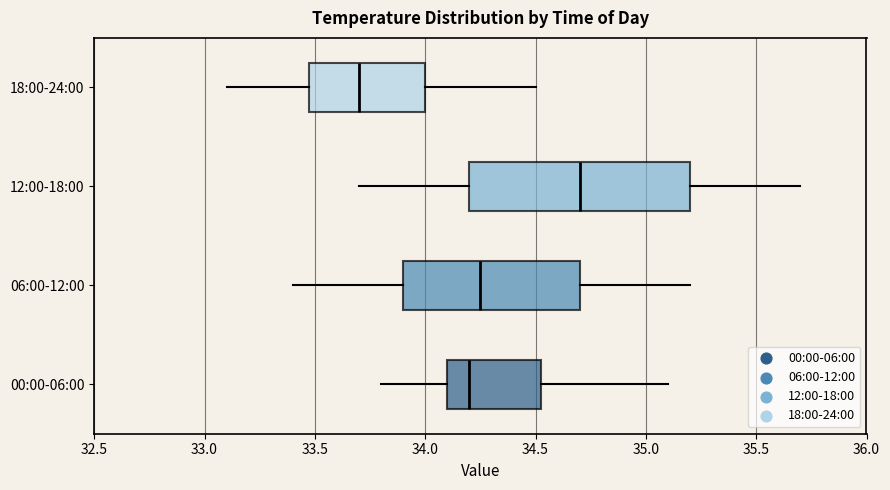

Reading bottom to top, read every box against the x-axis: the position of its median line, the range the box covers, and the ends of its whiskers. The values are not printed on the chart, so give them approximately, as read against the axis.

00:00-06:00: median 34.20, box 34.10 to 34.55, whiskers 33.80 to 35.10
06:00-12:00: median 34.25, box 33.90 to 34.70, whiskers 33.40 to 35.20
12:00-18:00: median 34.70, box 34.20 to 35.20, whiskers 33.70 to 35.70
18:00-24:00: median 33.70, box 33.50 to 34.00, whiskers 33.10 to 34.50